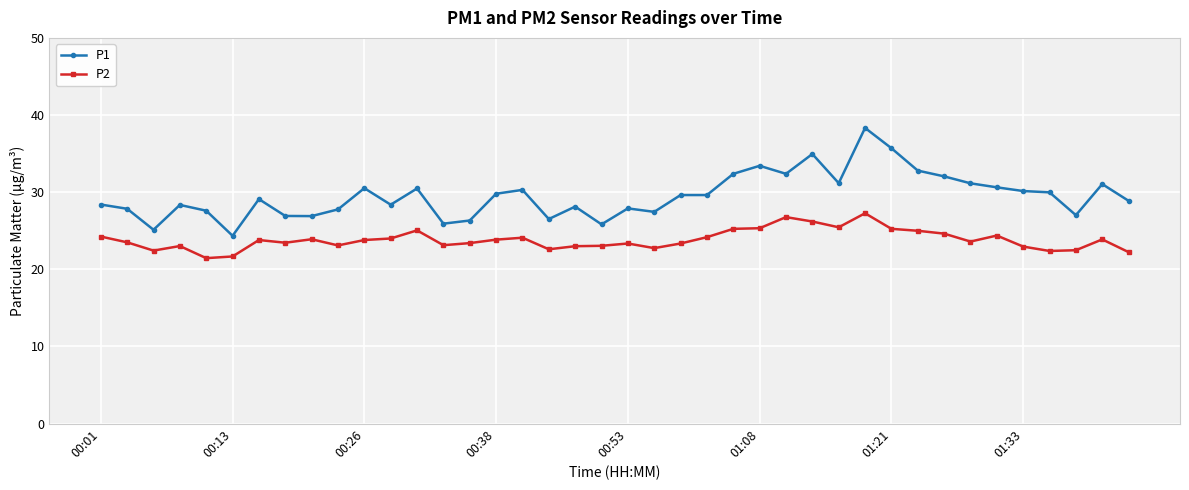

Which series has the largest total across all categories?

P1